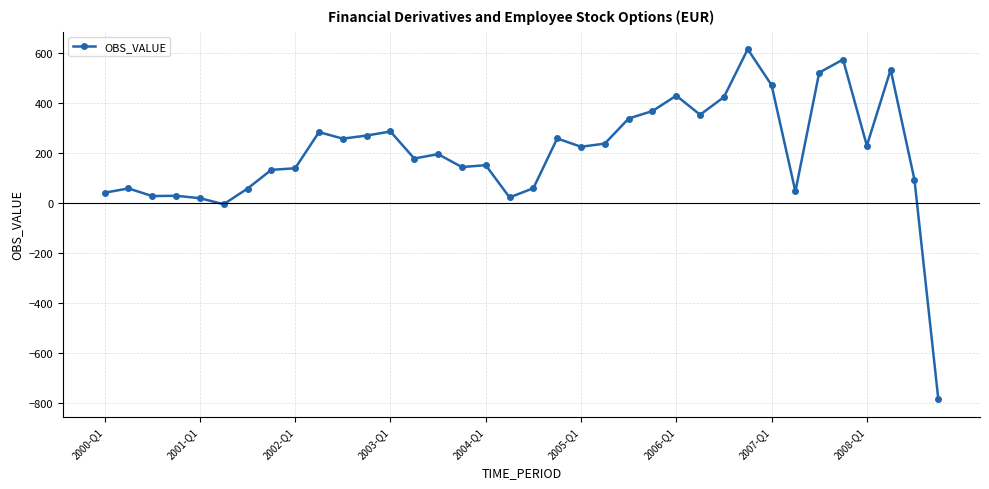

What is the value of the 31st point from the left?

522.2